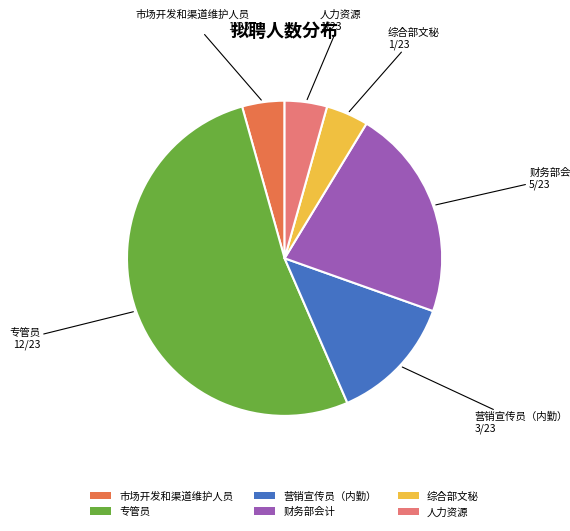

Is it true that 市场开发和渠道维护人员 is 4% of the pie?

True